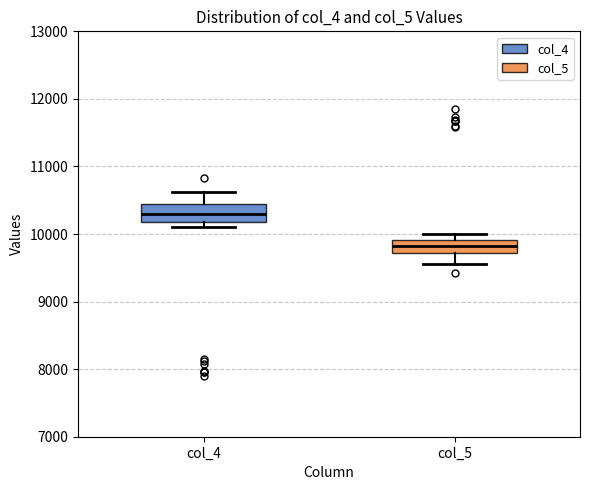

Where does the upper whisker of the box for col_4 end on the y-axis? The values are not printed on the chart, so give them approximately, as read against the axis.

10600